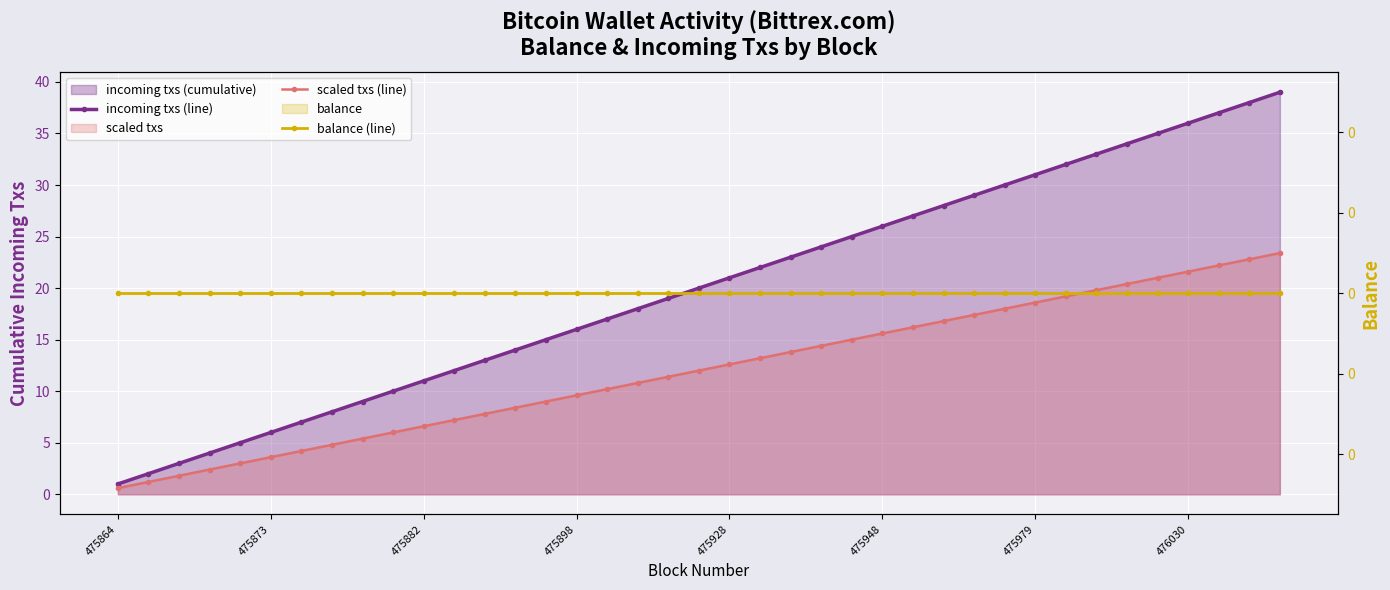

True or false: scaled txs (line) and incoming txs (line) cross at least once.

False